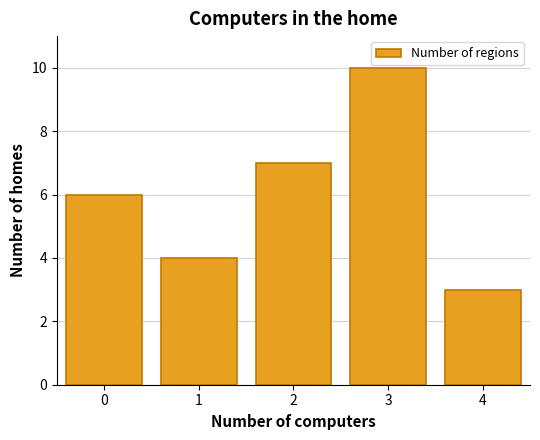

Reading right to left, extract all data points from this chart.

4=3	3=10	2=7	1=4	0=6